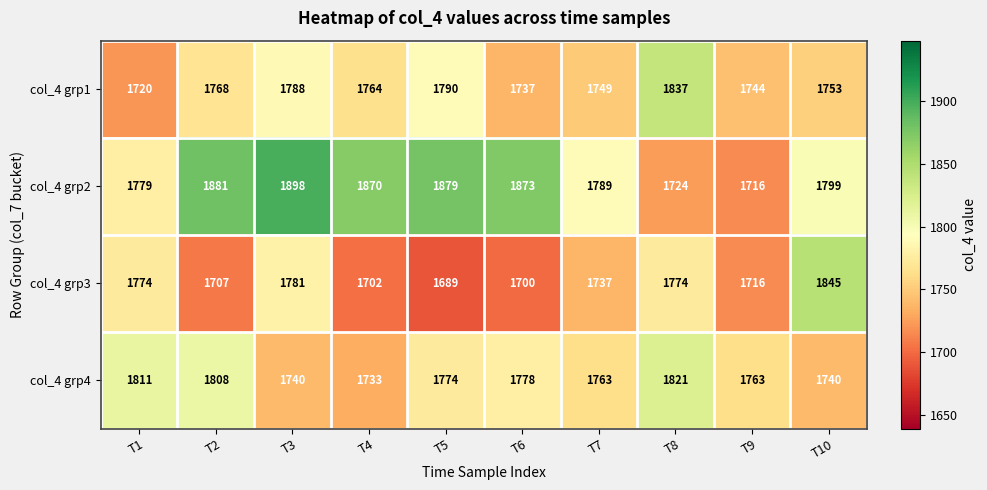

Is it true that col_4 grp3 equals 1014 at T6?

False